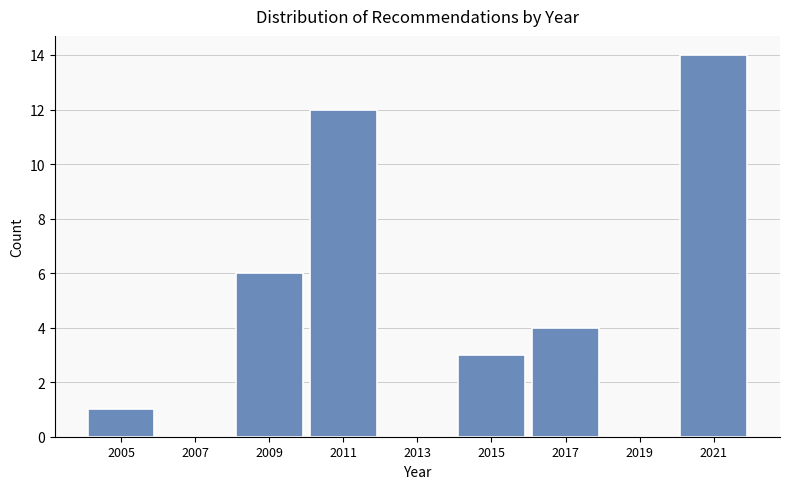

Reading left to right, list every bar in this chart as the range it spans on the x-axis followed by its height. The values are not printed on the chart, so give them approximately, as read against the axis.

2004 to 2006: 1
2006 to 2008: 0
2008 to 2010: 6
2010 to 2012: 12
2012 to 2014: 0
2014 to 2016: 3
2016 to 2018: 4
2018 to 2020: 0
2020 to 2022: 14